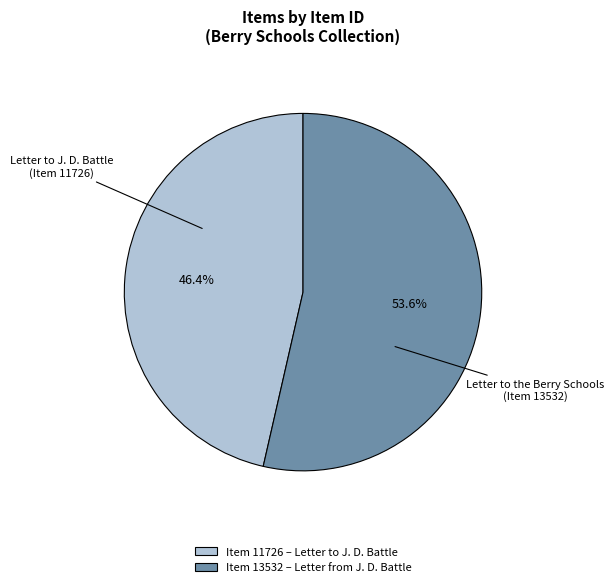

Is Item 11726 – Letter to J. D. Battle the majority of the pie?

No